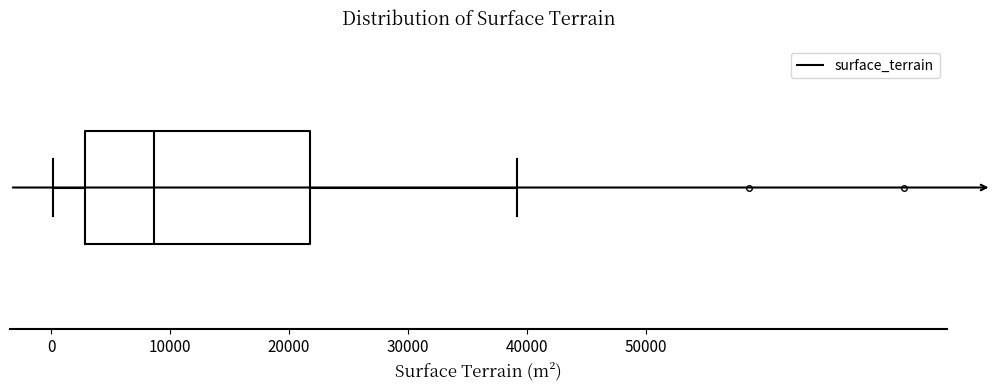

Transcribe this box plot: give where the median line is, the range the box spans, and where the two whiskers end, as read against the x-axis. The values are not printed on the chart, so give them approximately, as read against the axis.

median 9000, box 3000 to 22000, whiskers 0 to 39000